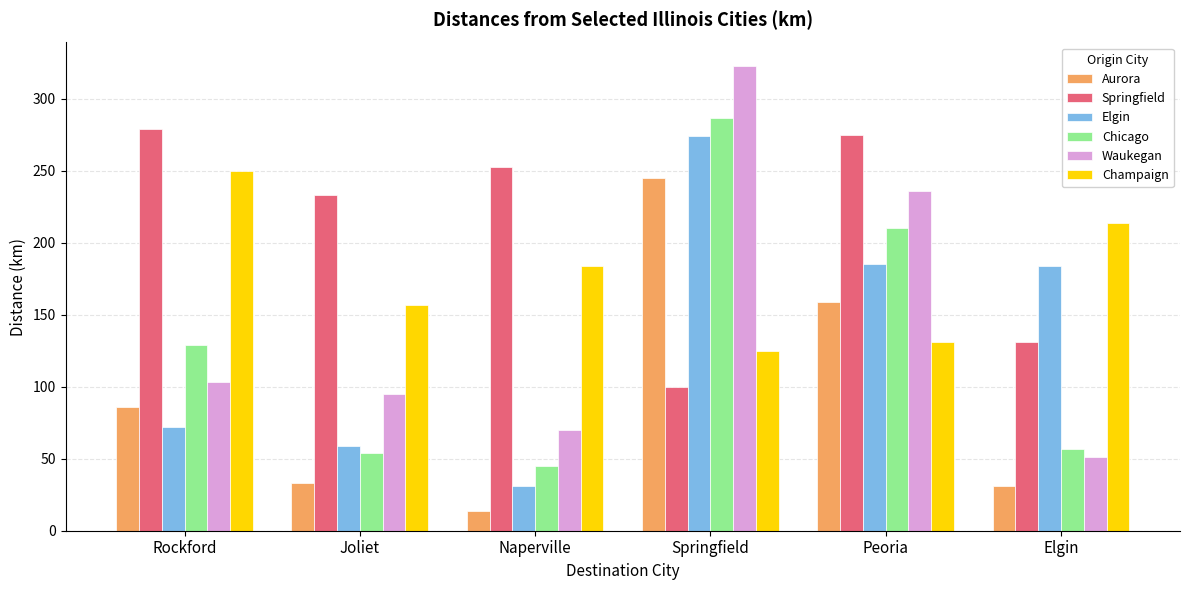

Rank the series by their maximum value, from highest to lowest.

Waukegan, Chicago, Springfield, Elgin, Champaign, Aurora